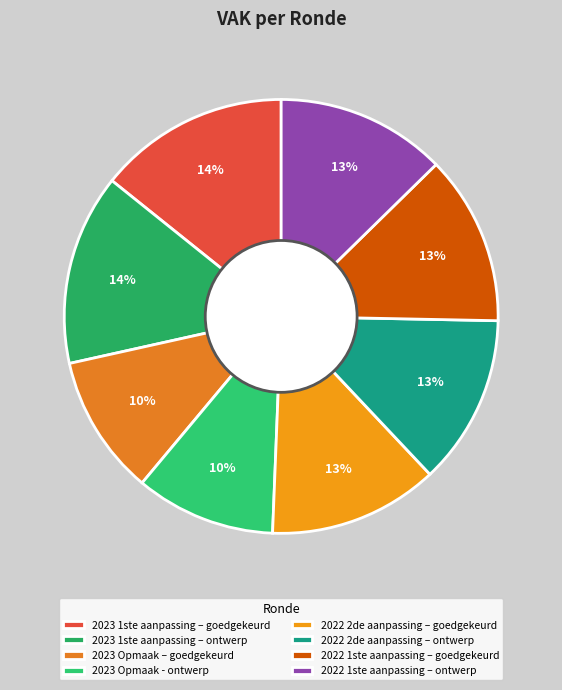

To the nearest percent, what is the difference between the largest and smallest slice percentages?

4%